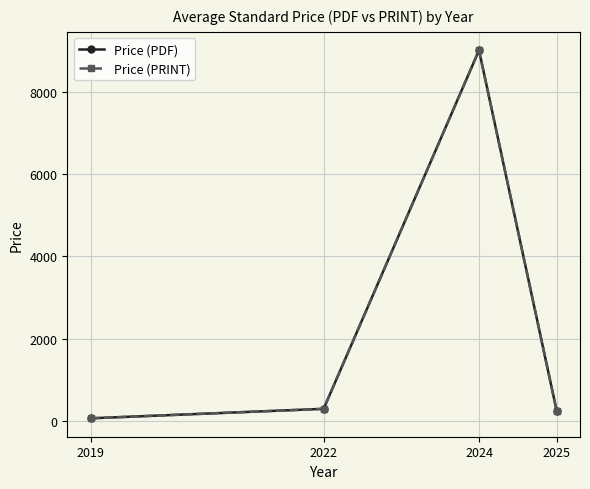

Does the chart have visible grid lines?

Yes